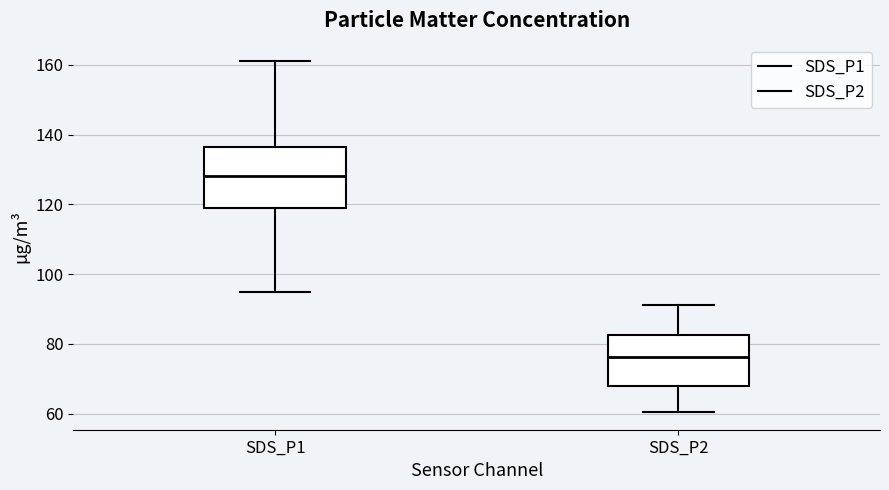

Which box is the tallest, from its lower edge to its upper edge?

SDS_P1